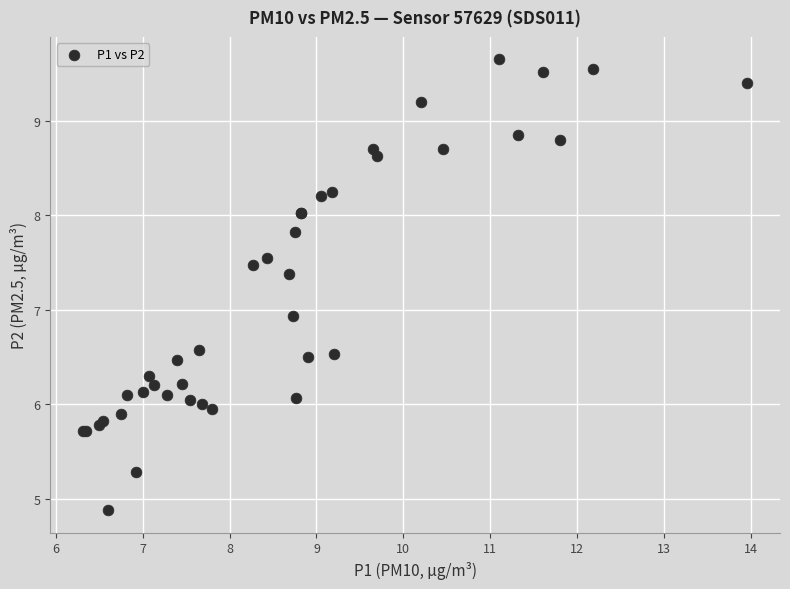

What Y value in the scatter plot is closest to 7?

6.9